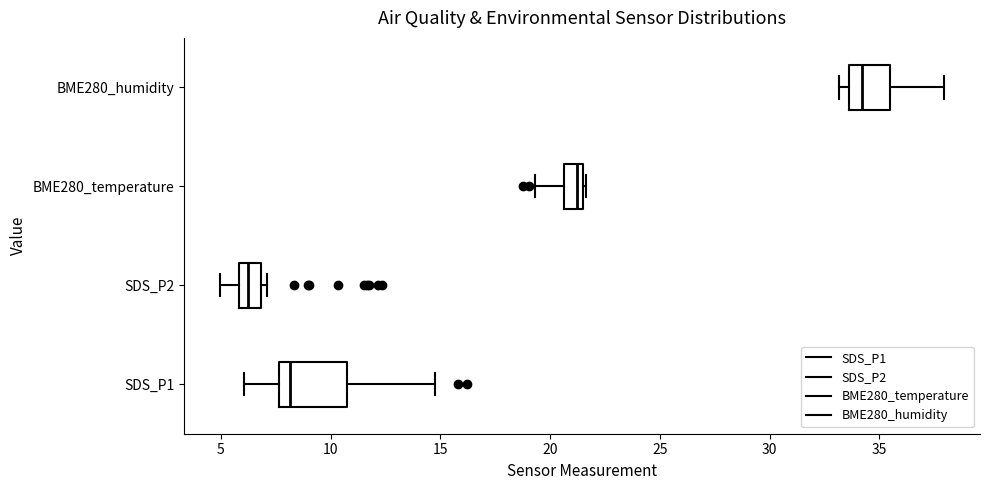

Reading bottom to top, read every box against the x-axis: the position of its median line, the range the box covers, and the ends of its whiskers. The values are not printed on the chart, so give them approximately, as read against the axis.

SDS_P1: median 8.0, box 7.5 to 11.0, whiskers 6.0 to 15.0
SDS_P2: median 6.0 (inside the box), box 6.0 to 7.0, whiskers 5.0 to 7.0 (just right of the box's right edge)
BME280_temperature: median 21.0, box 20.5 to 21.5, whiskers 19.5 to 21.5
BME280_humidity: median 34.0, box 33.5 to 35.5, whiskers 33.0 to 38.0